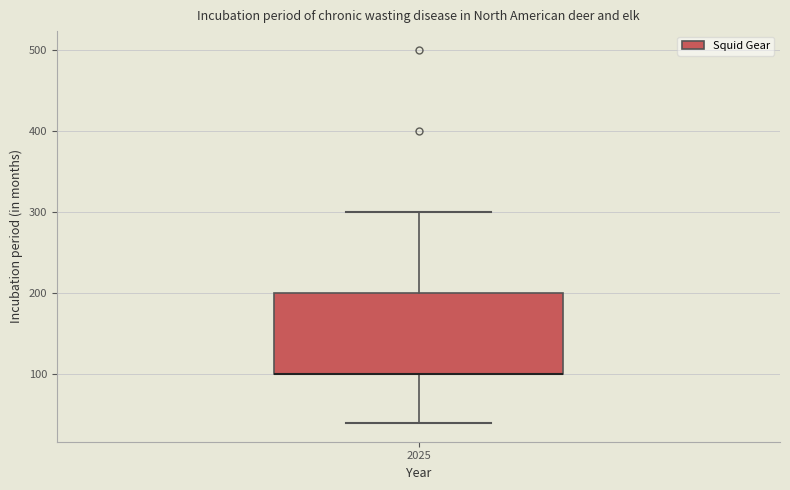

Read this box plot against the y-axis: the position of the median line, the range covered by the box, and the ends of both whiskers. The values are not printed on the chart, so give them approximately, as read against the axis.

median 100 (drawn on the box's lower edge), box 100 to 200, whiskers 40 to 300